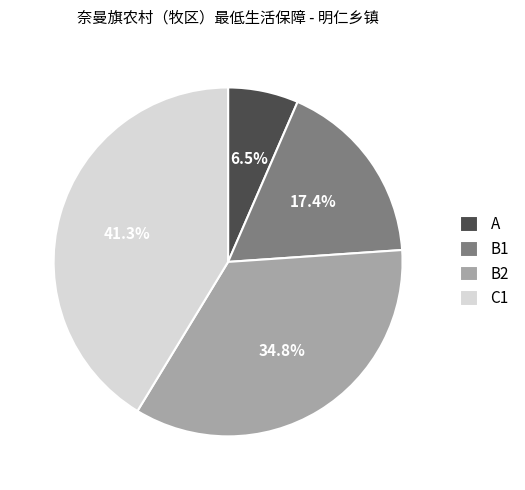

Does B2 account for over 50% of the chart?

No